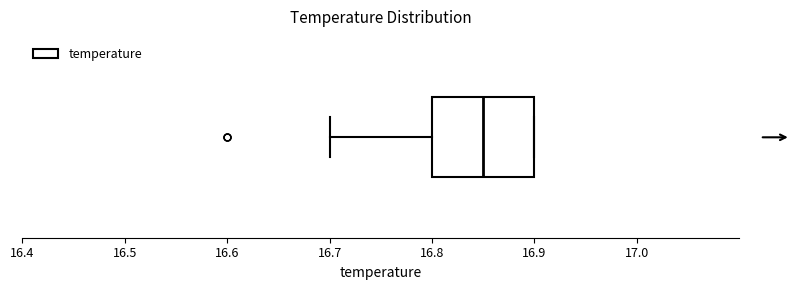

Read this box plot against the x-axis: the position of the median line, the range covered by the box, and the ends of both whiskers. The values are not printed on the chart, so give them approximately, as read against the axis.

median 16.85, box 16.80 to 16.90, whiskers 16.70 to 16.90